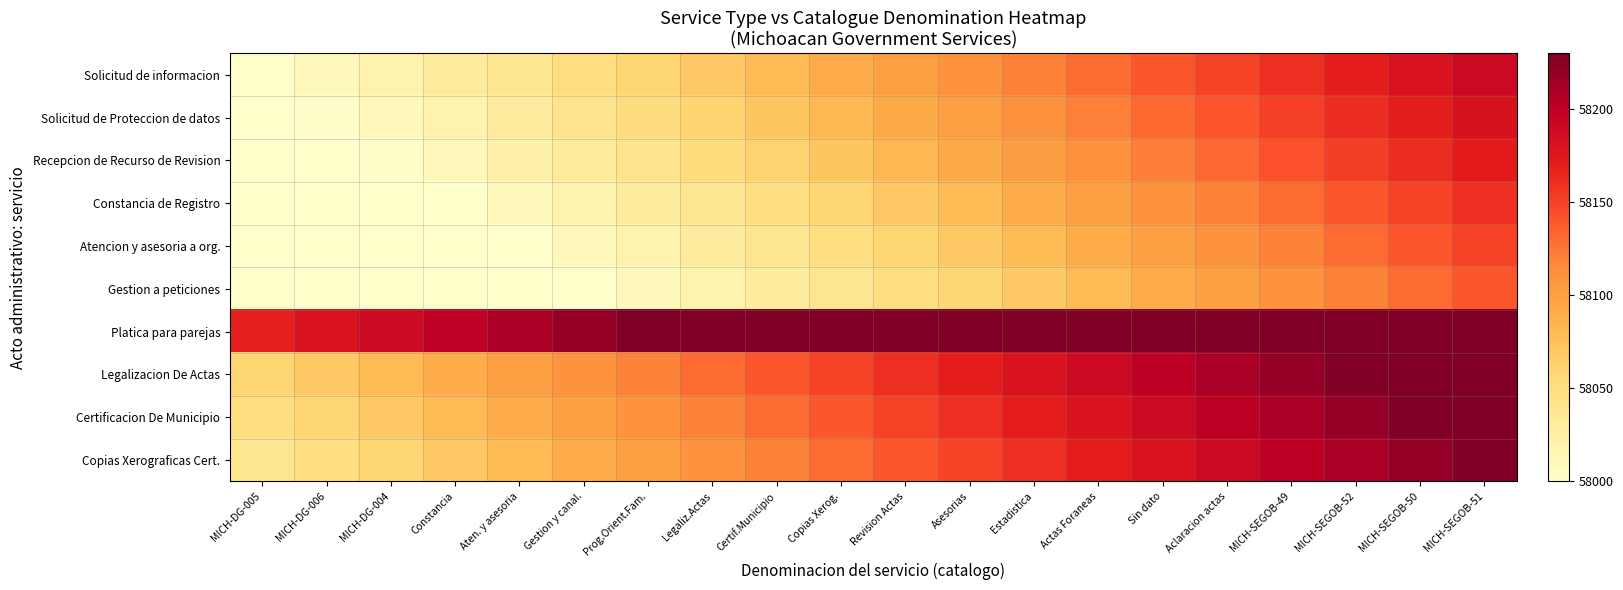

What is the greatest value displayed?

58230